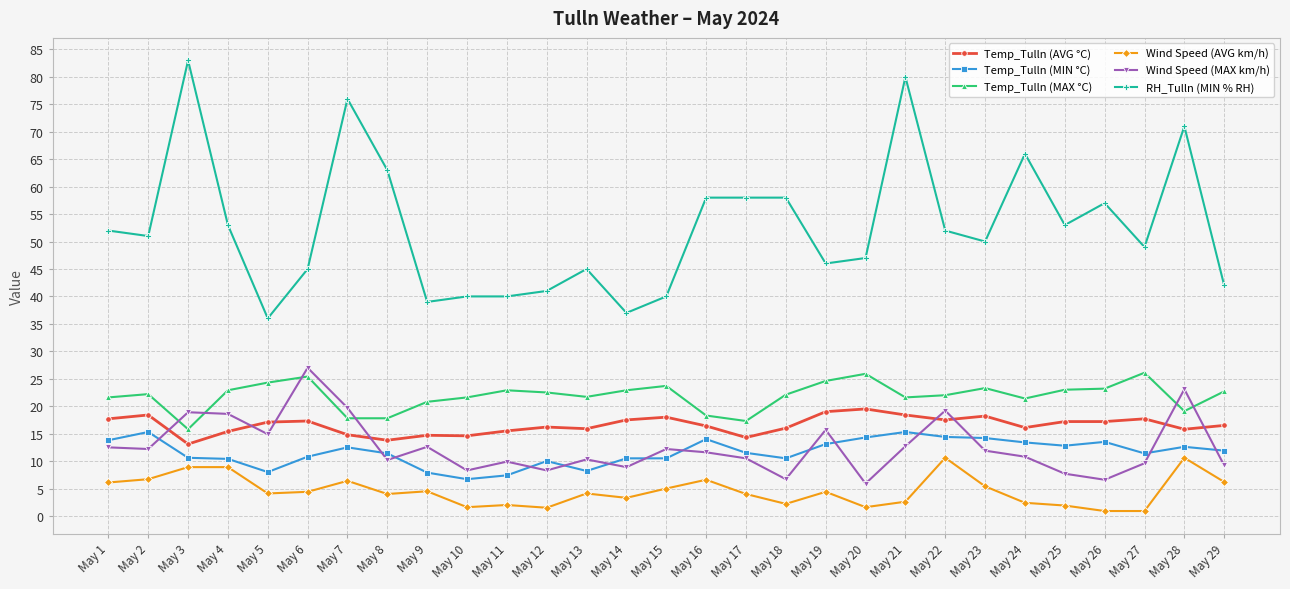

Is the value of Temp_Tulln (MIN °C) at May 19 greater than the value of Temp_Tulln (AVG °C) at May 13?

No